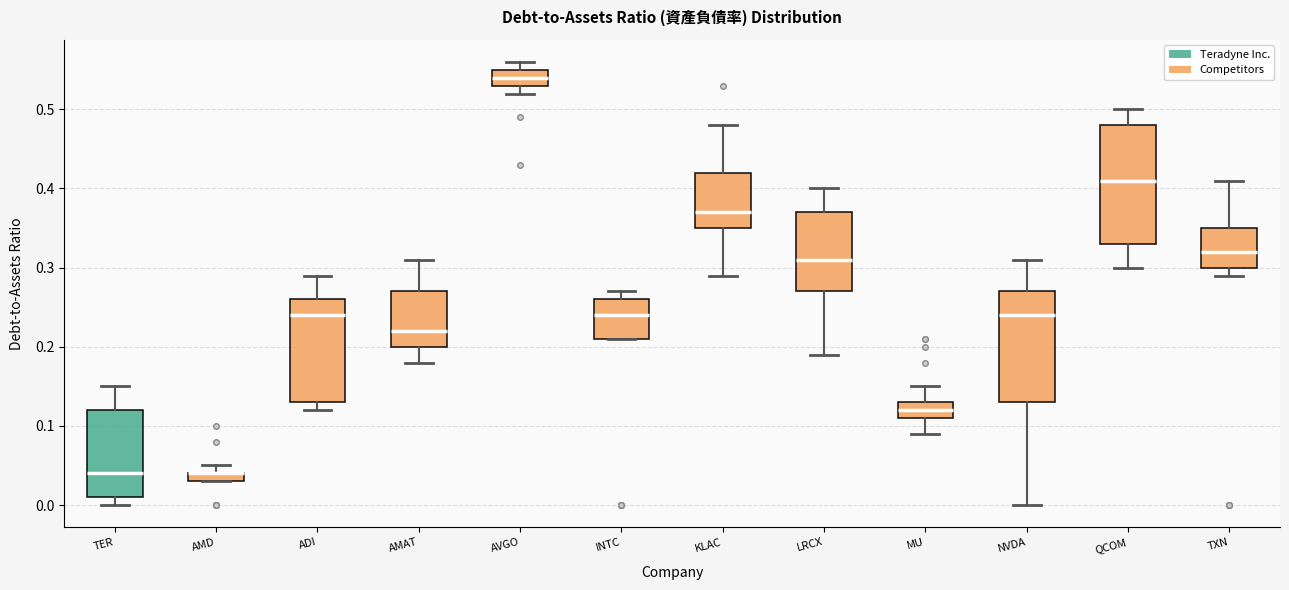

Where does the upper whisker of the box for AMD end on the y-axis? The values are not printed on the chart, so give them approximately, as read against the axis.

0.05